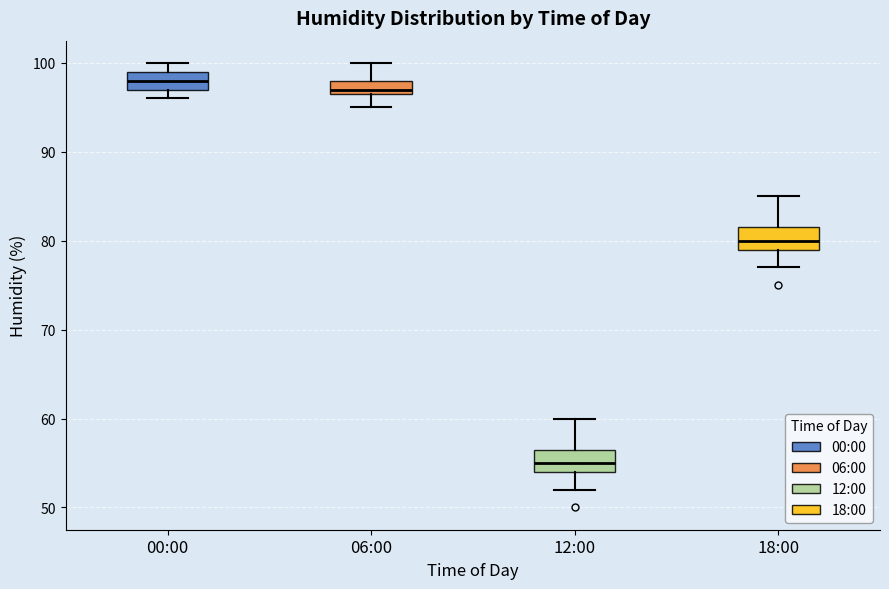

Reading left to right, transcribe this box plot: for each box, give where its median line is, the range the box spans, and where its two whiskers end, as read against the y-axis. The values are not printed on the chart, so give them approximately, as read against the axis.

00:00: median 98, box 97 to 99, whiskers 96 to 100
06:00: median 97 (just above the box's lower edge), box 97 to 98, whiskers 95 to 100
12:00: median 55, box 54 to 57, whiskers 52 to 60
18:00: median 80, box 79 to 82, whiskers 77 to 85